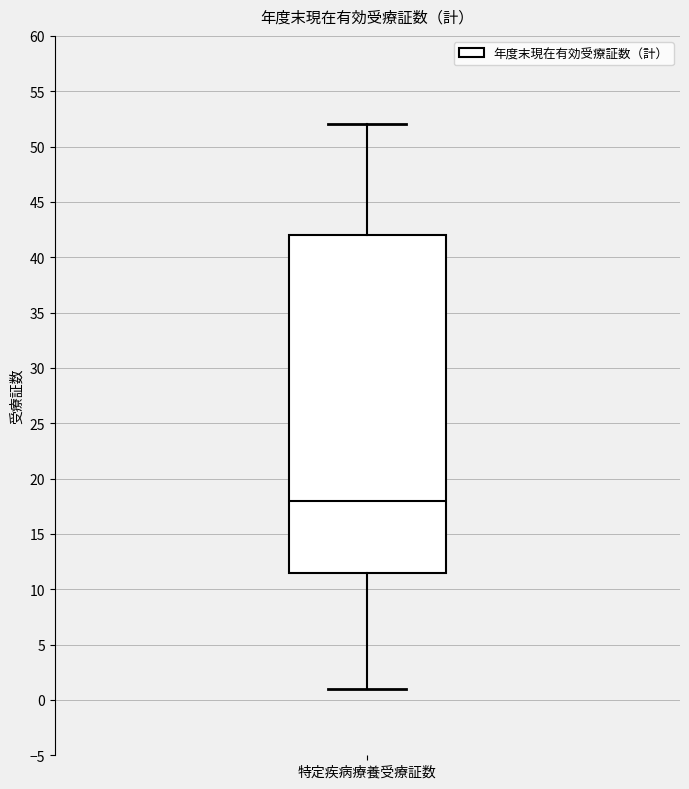

Transcribe this box plot: give where the median line is, the range the box spans, and where the two whiskers end, as read against the y-axis. The values are not printed on the chart, so give them approximately, as read against the axis.

median 18.0, box 11.5 to 42.0, whiskers 1.0 to 52.0